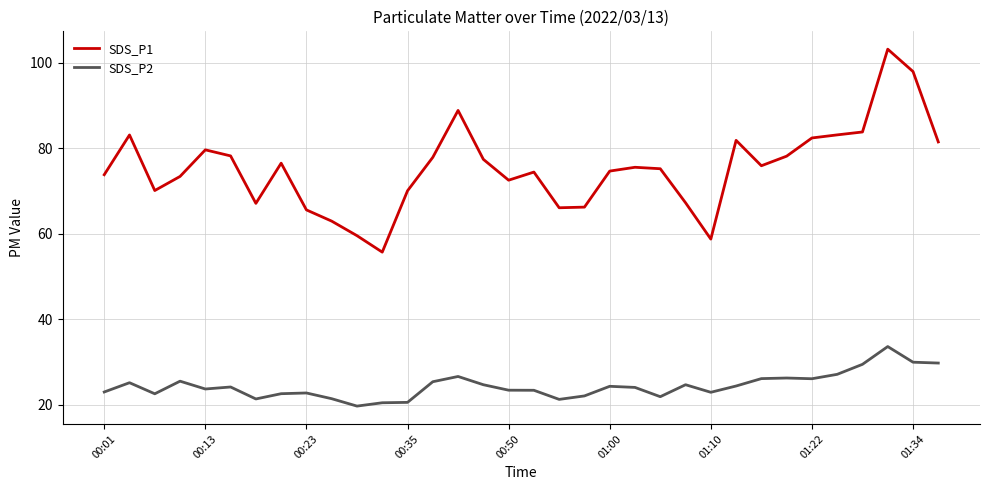

Which series has the largest total across all categories?

SDS_P1